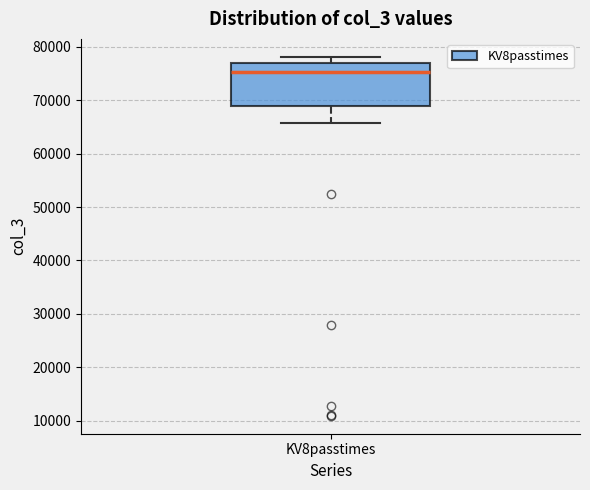

Transcribe this box plot: give where the median line is, the range the box spans, and where the two whiskers end, as read against the y-axis. The values are not printed on the chart, so give them approximately, as read against the axis.

median 75000, box 69000 to 77000, whiskers 66000 to 78000